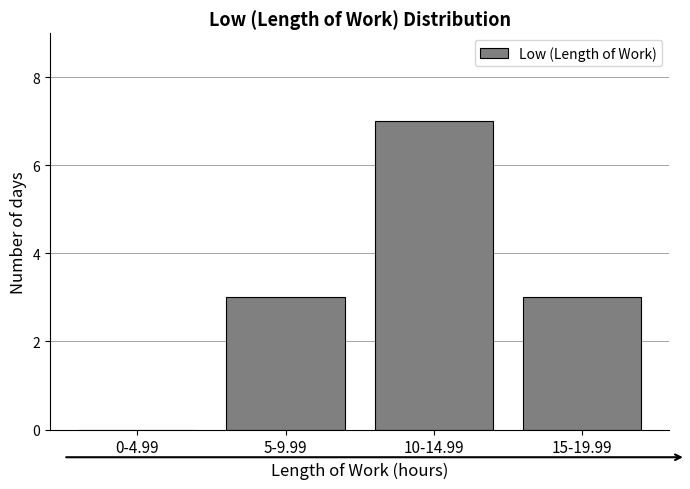

Reading left to right, list all the values displayed in this chart.

0-4.99=0	5-9.99=3	10-14.99=7	15-19.99=3